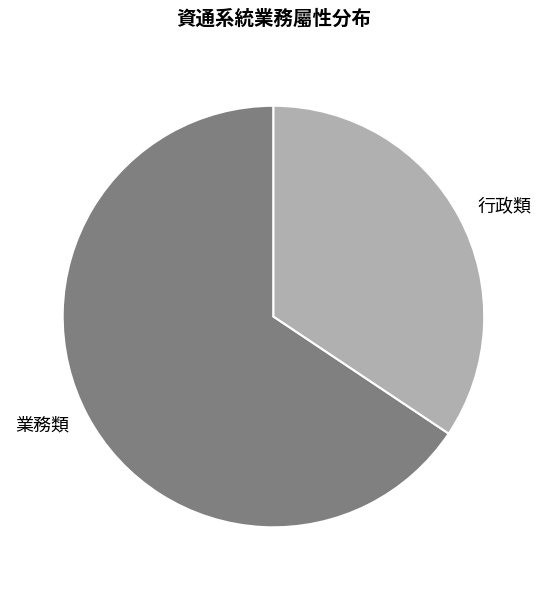

Which category has the biggest portion of the pie?

業務類